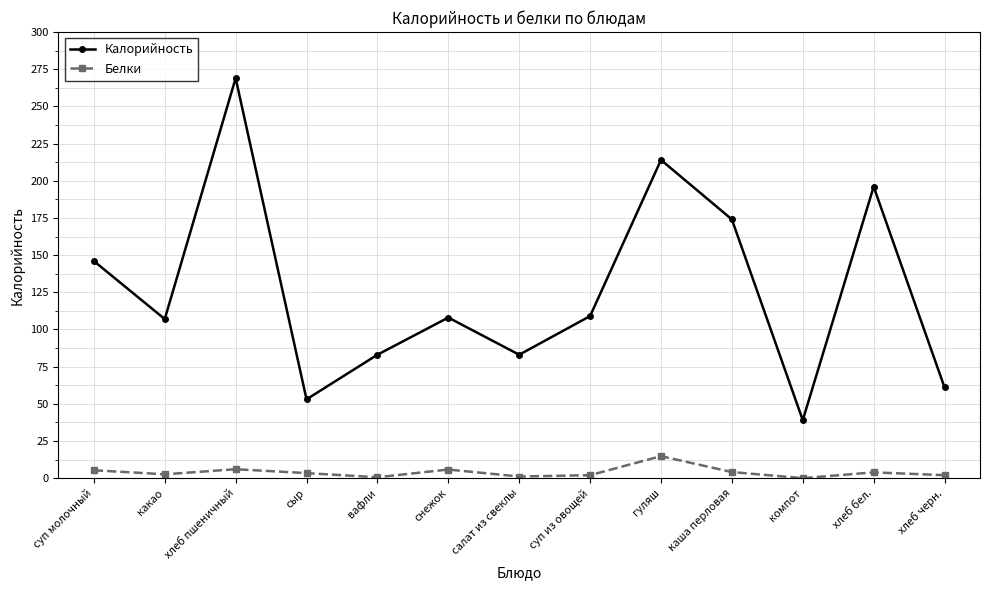

Where is Калорийность nearest to the value 154?

суп молочный